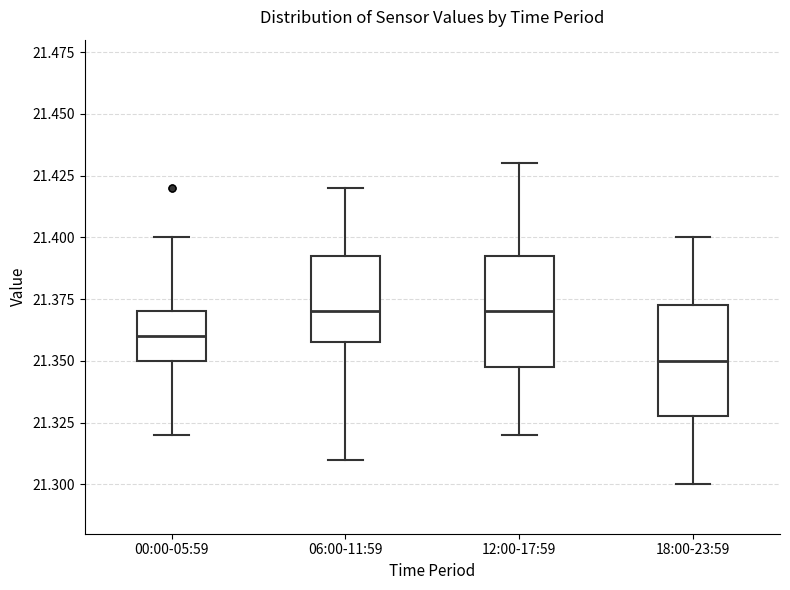

Which box's median line is the lowest?

18:00-23:59